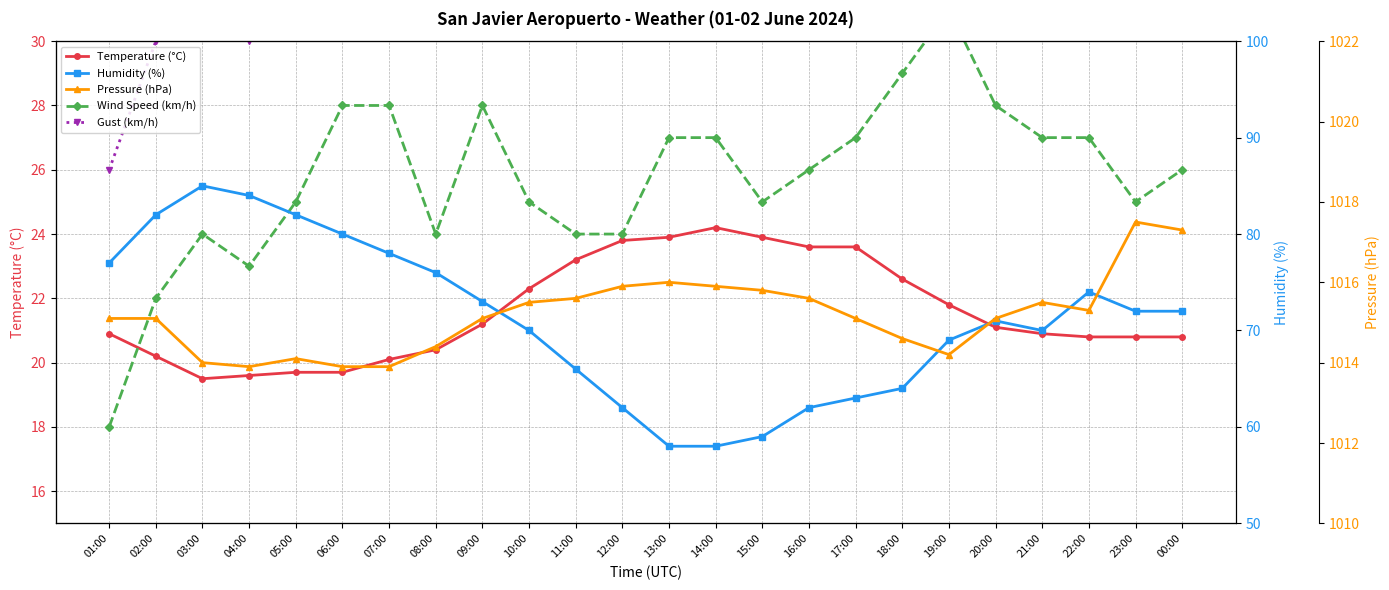

Where is Pressure (hPa) nearest to the value 1015?

01:00